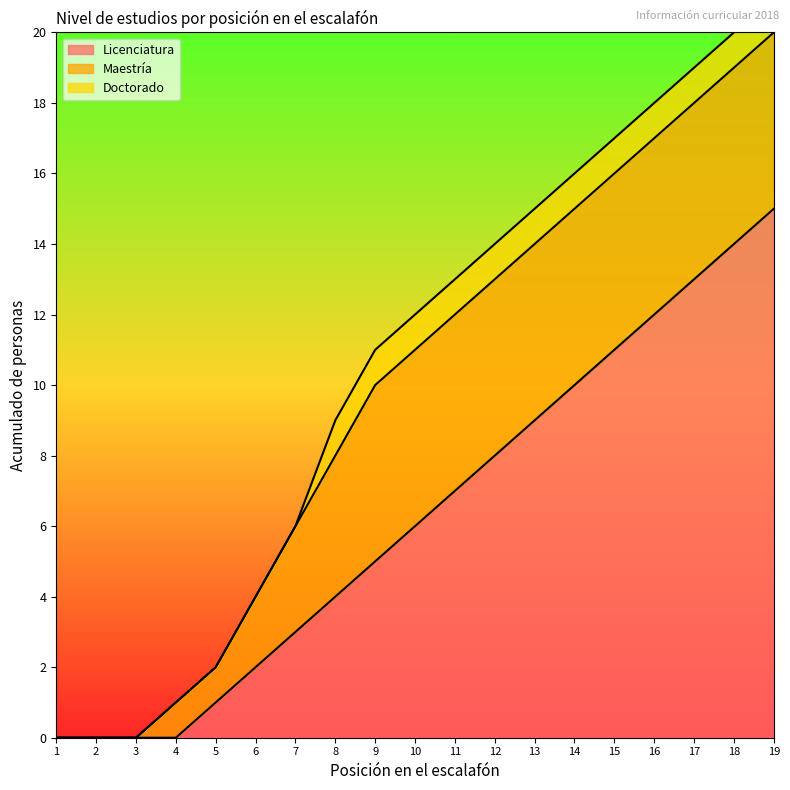

What is the difference between the highest and lowest values at 11?

6